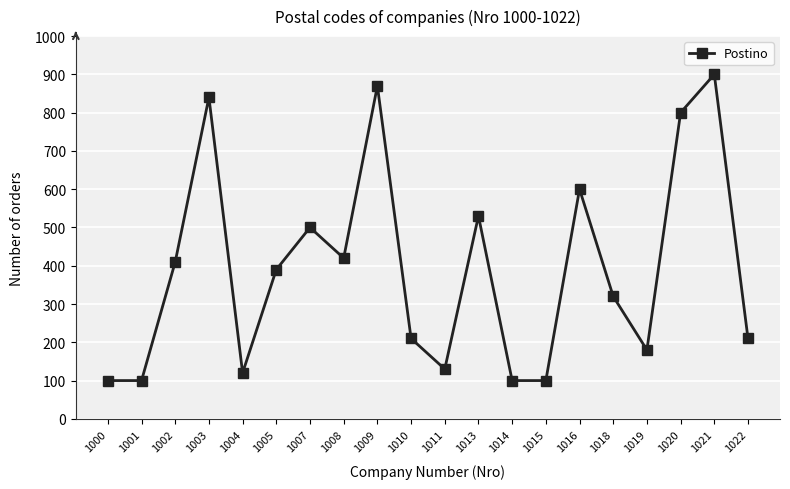

Reading right to left, what are all the values shown in this chart?

1022=210	1021=900	1020=800	1019=180	1018=320	1016=600	1015=100	1014=100	1013=530	1011=130	1010=210	1009=870	1008=420	1007=500	1005=390	1004=120	1003=840	1002=410	1001=100	1000=100